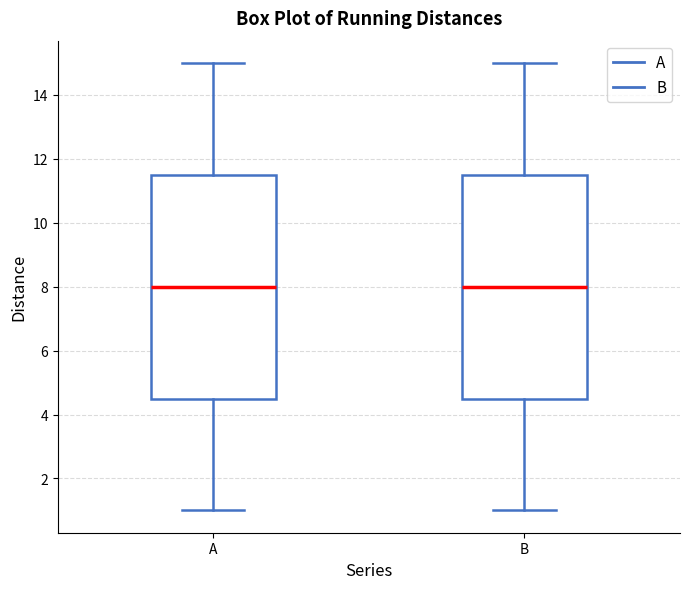

Where is the lower edge of the box for B on the y-axis? The values are not printed on the chart, so give them approximately, as read against the axis.

4.6